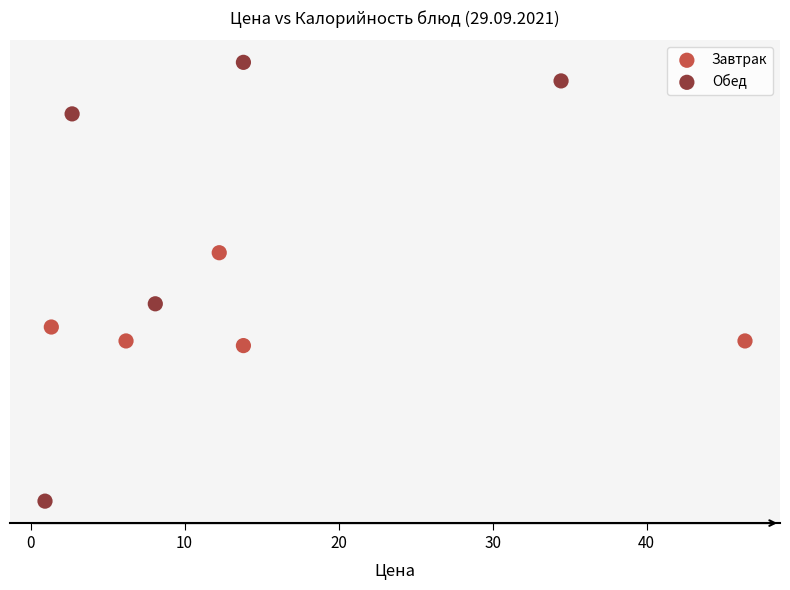

Which series reaches the maximum Y coordinate?

Обед